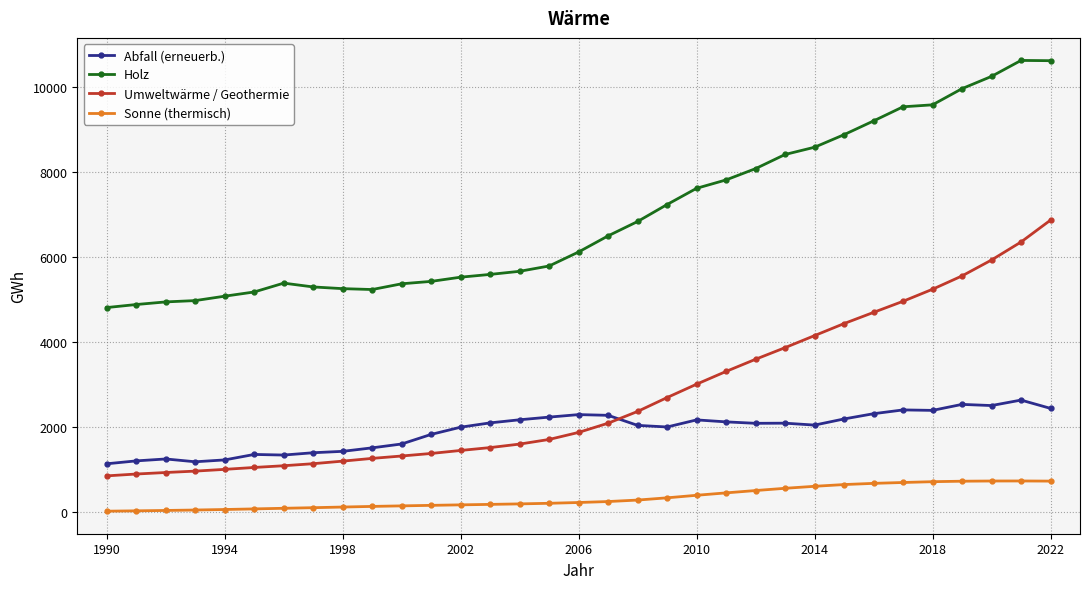

What is the maximum value shown in the chart?

10623.1